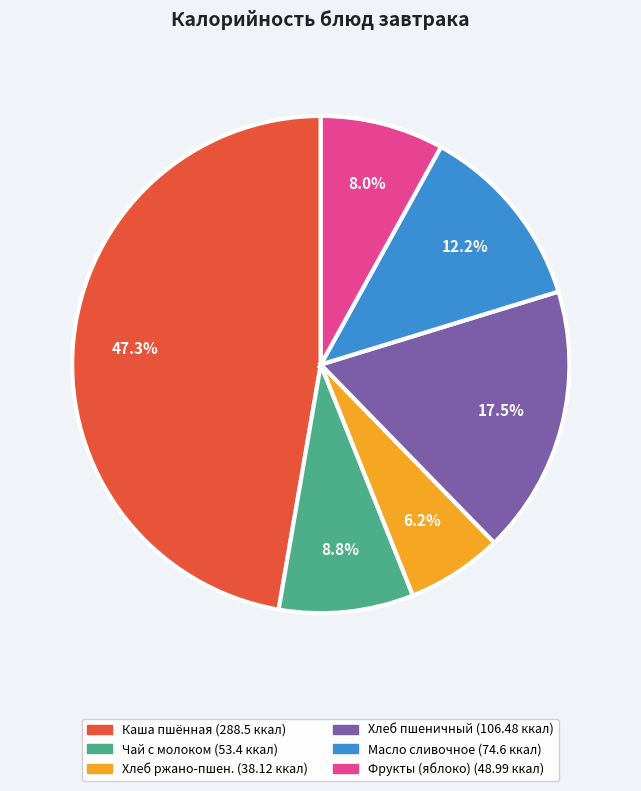

Does any single category account for the majority?

No